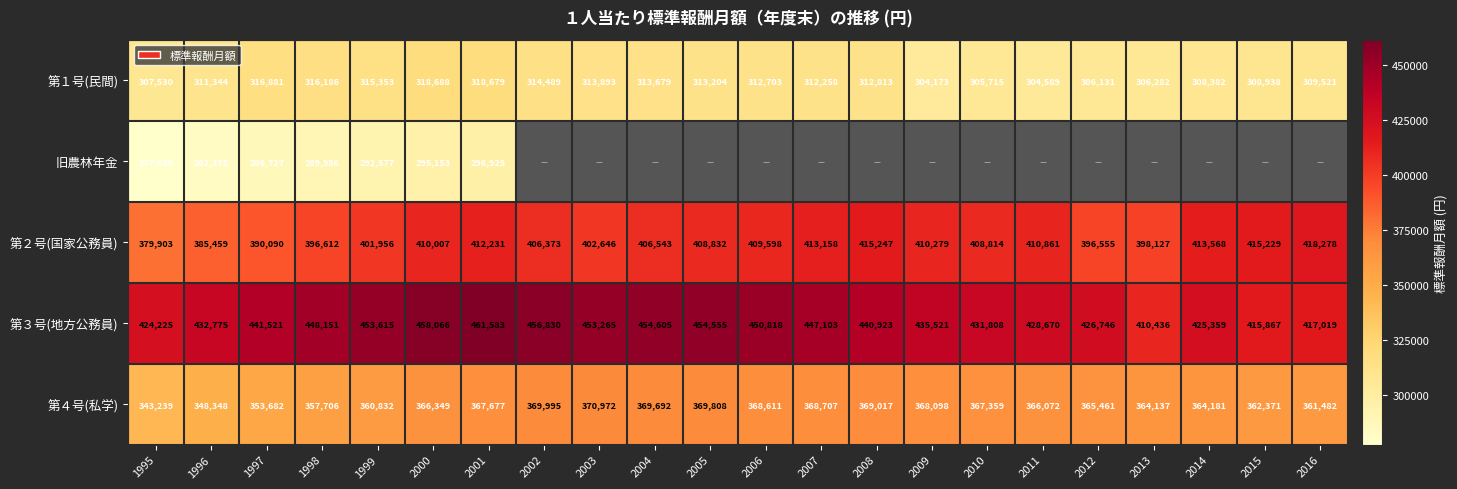

Count the number of categories in the chart.

22